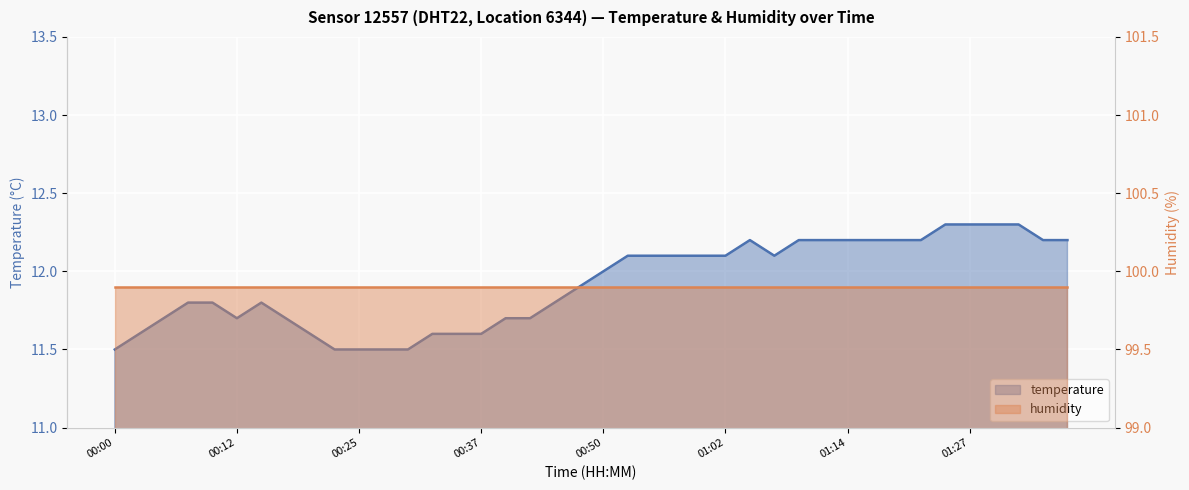

What position from the right is 24?

16